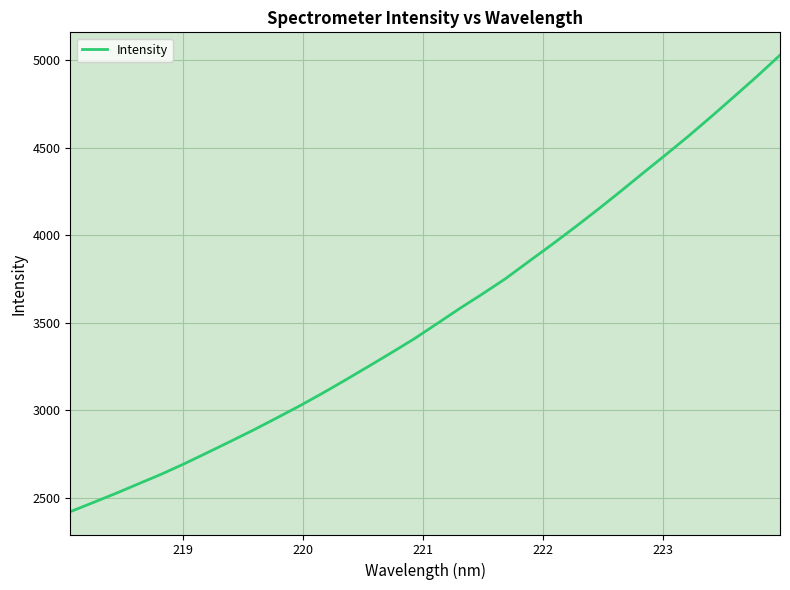

Reading right to left, transcribe all the data shown in this chart.

5030.1	4909.6	4793.8	4679.4	4567.4	4460.2	4354.7	4248.1	4143.8	4042.7	3944.3	3848.6	3752.0	3665.2	3581.5	3493.9	3407.0	3327.3	3249.1	3171.9	3096.4	3024.0	2954.9	2887.0	2822.1	2758.3	2695.2	2635.4	2580.2	2524.8	2471.9	2419.6